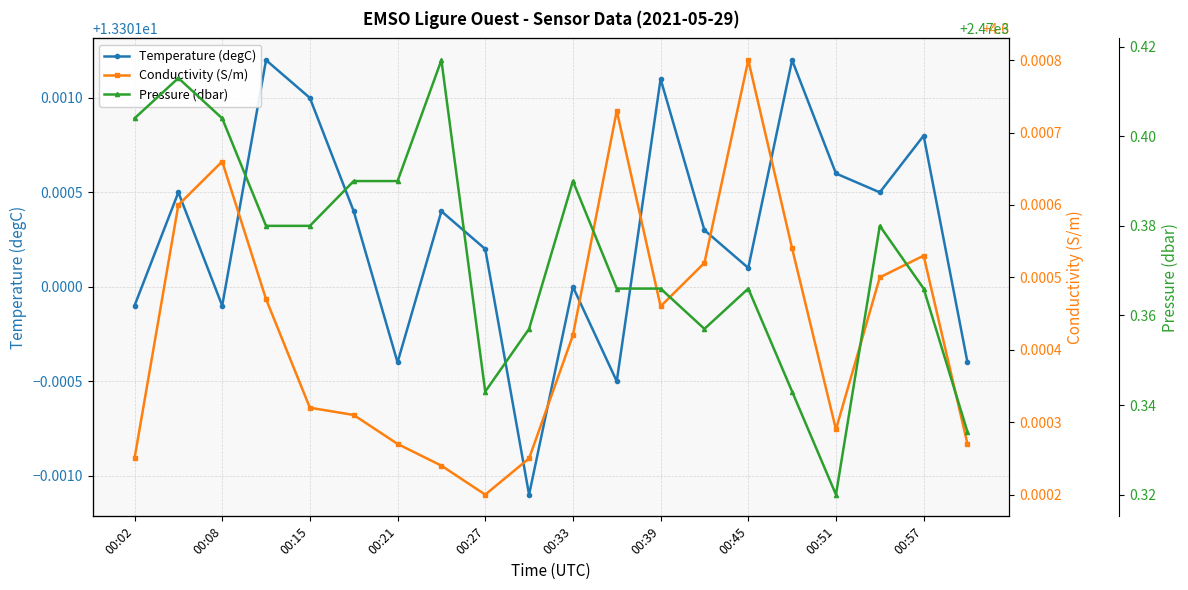

At which category does Temperature (degC) reach its first local valley?

00:08